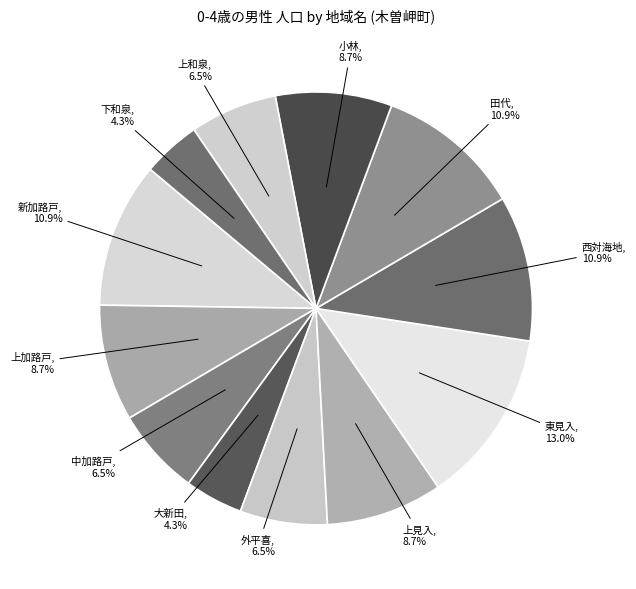

Count the number of slices in the pie.

12